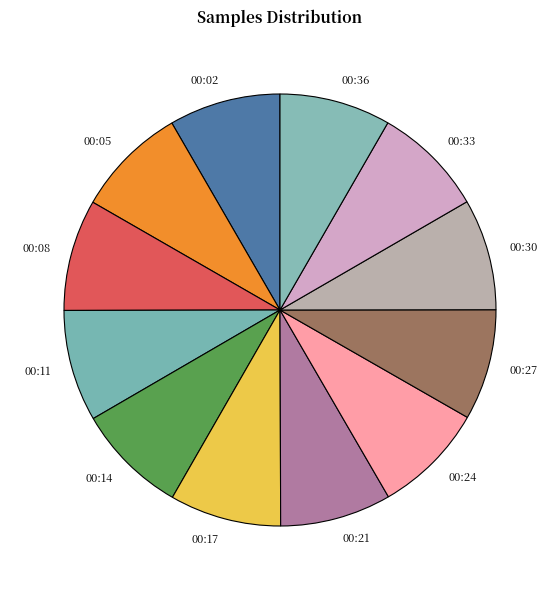

Count the number of slices in the pie.

12